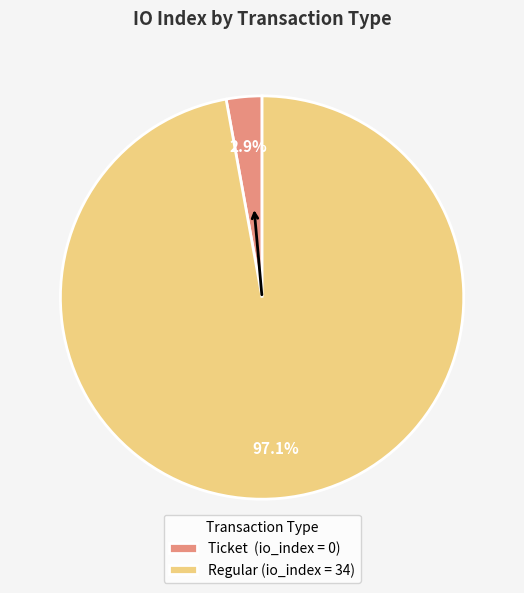

Between Regular (io_index = 34) and Ticket (io_index = 0), which is larger?

Regular (io_index = 34)